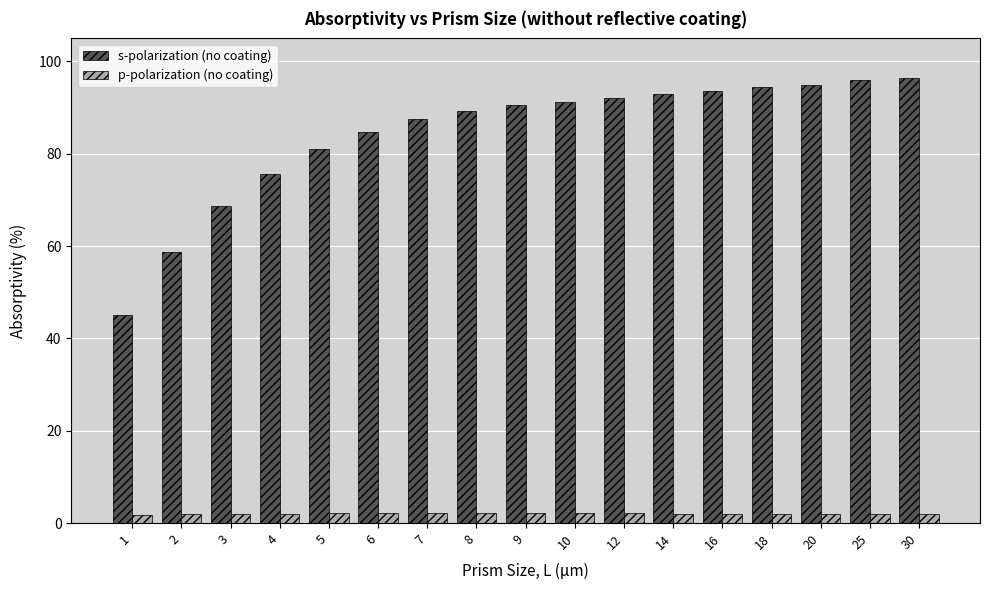

What is the sum of all p-polarization (no coating) values?

34.1